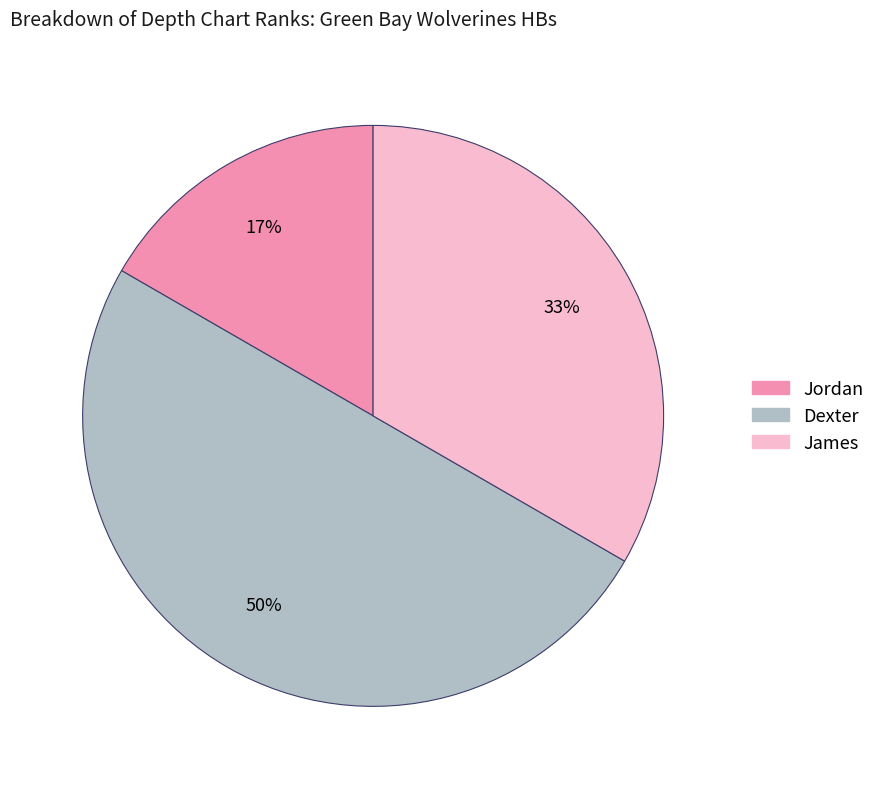

What is the largest slice in the pie chart?

Dexter